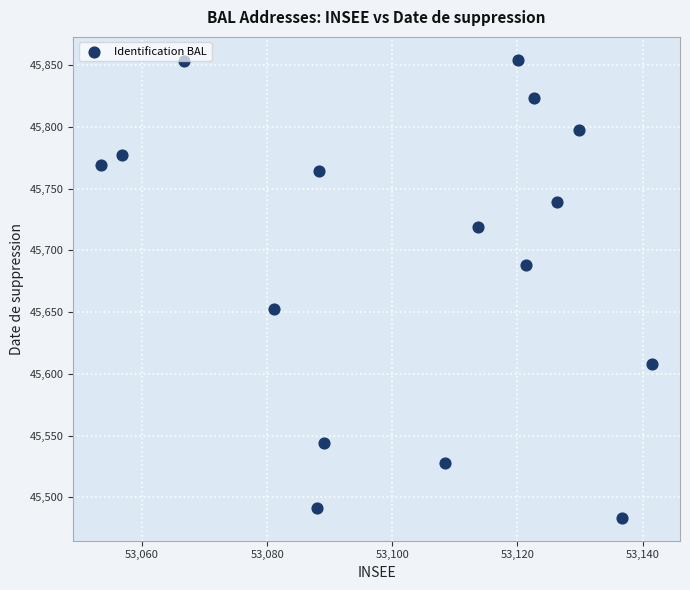

What is the range of X values (max minus min)?

88.1